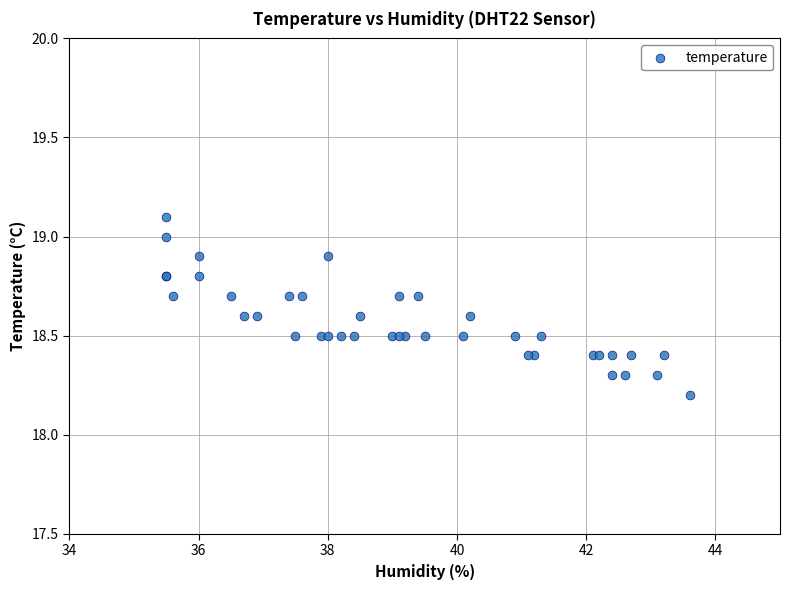

What Y value in the scatter plot is closest to 18?

18.2